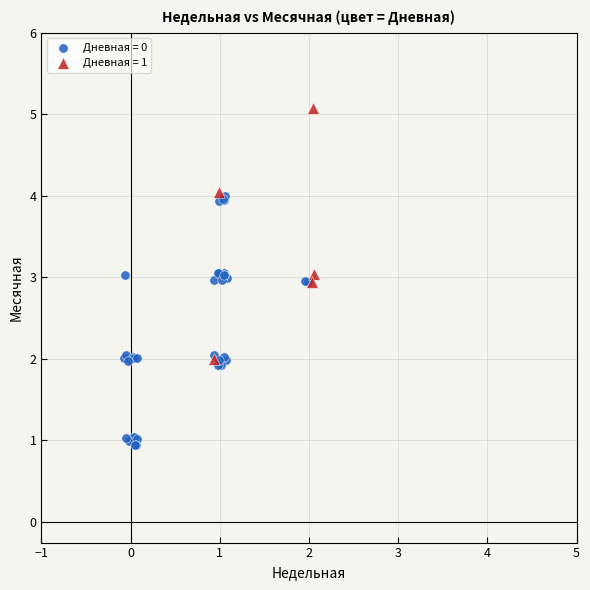

Which series reaches the minimum Y coordinate?

Дневная = 0